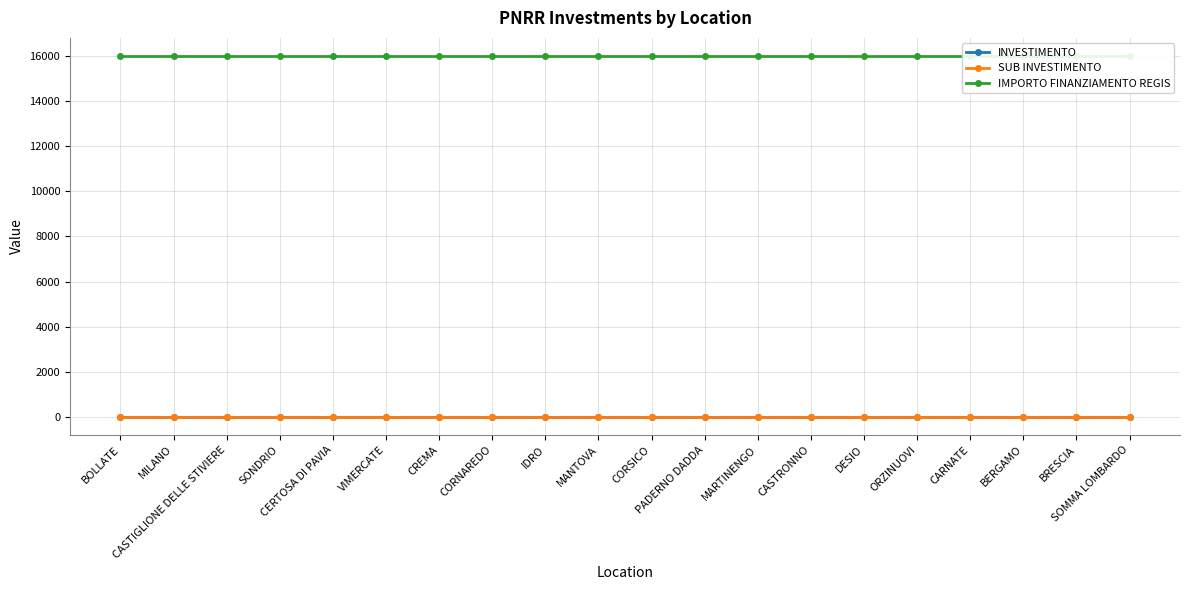

How many lines are shown in the chart?

3